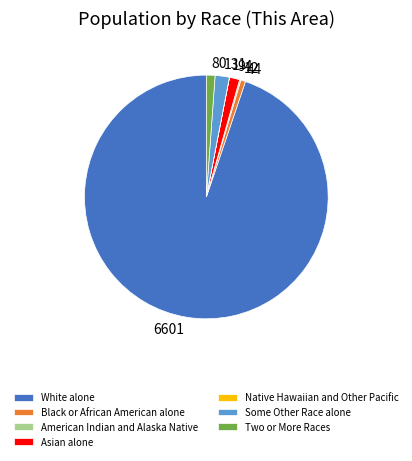

Do White alone and Two or More Races together represent more than half of the pie?

Yes